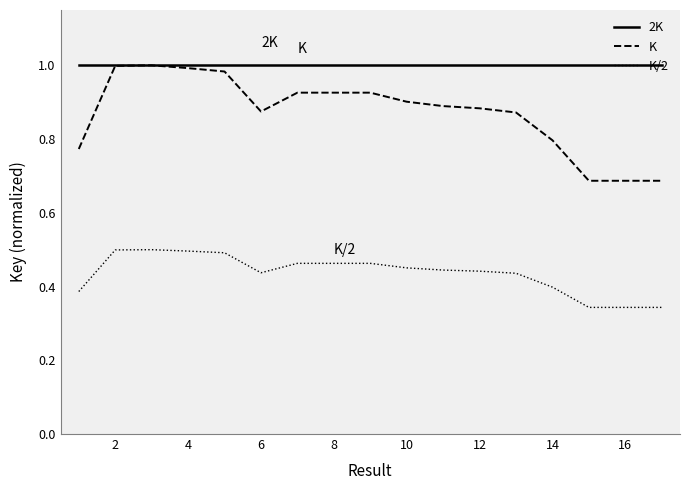

Rank the series by their average value, from highest to lowest.

2K, K, K/2